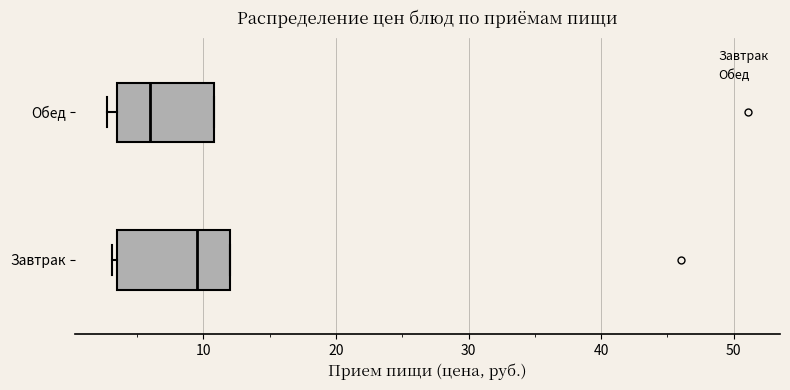

Which box is the widest, from its left edge to its right edge?

Завтрак